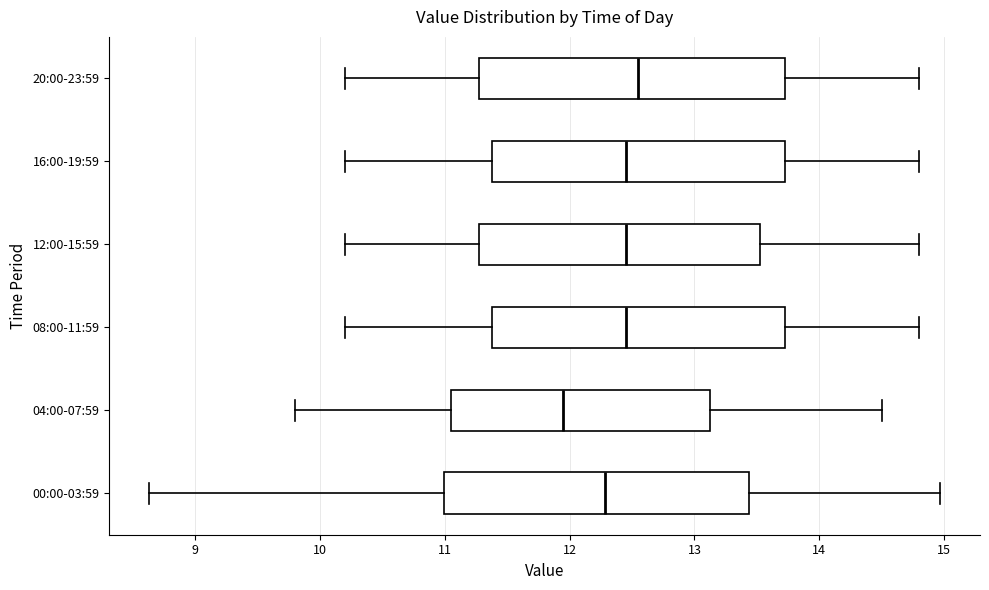

Which box's median line is the furthest to the left?

04:00-07:59